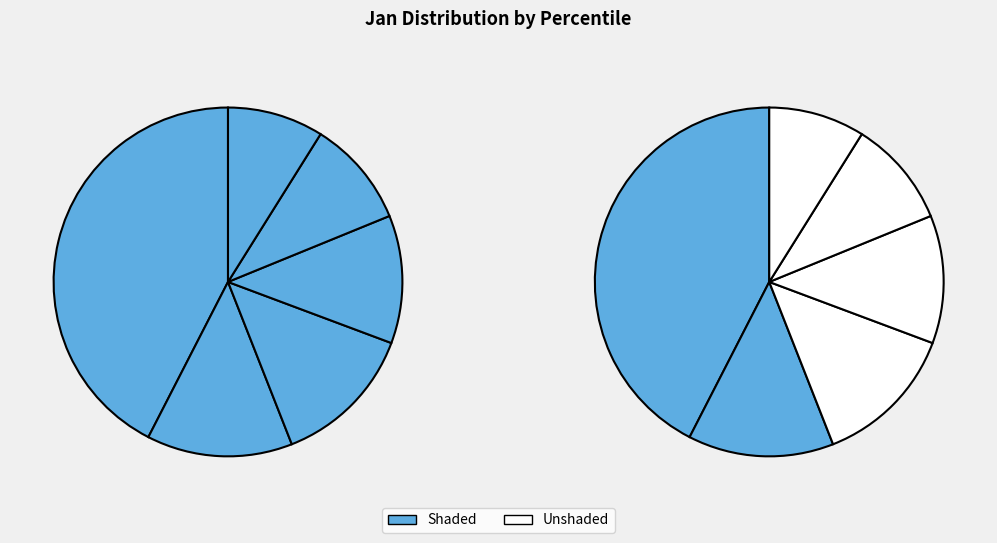

Is it true that pct55 is 19% of the pie?

False